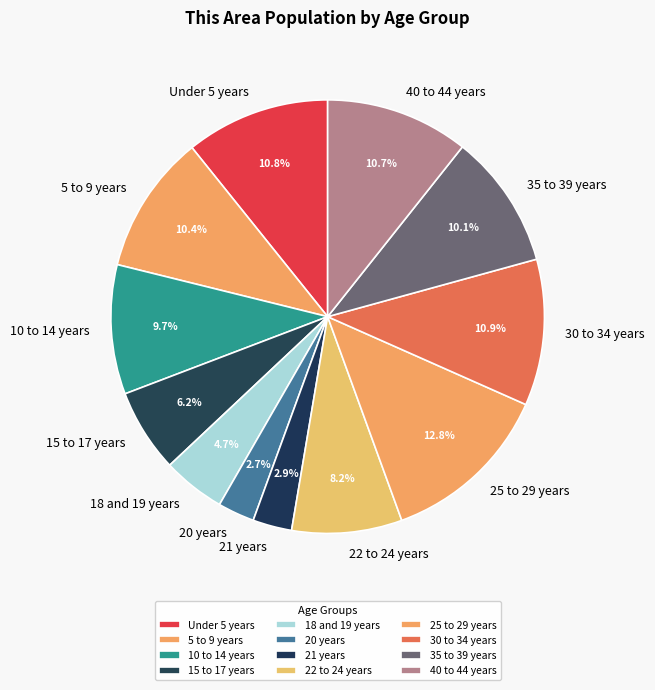

How many slices are in this pie chart?

12